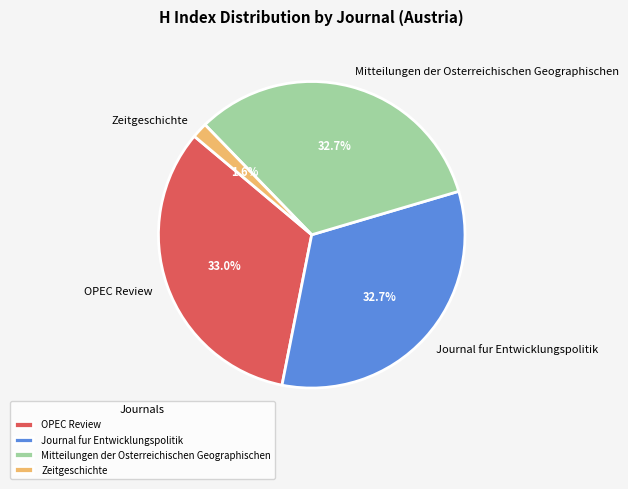

Is it true that Zeitgeschichte is 2% of the pie?

True